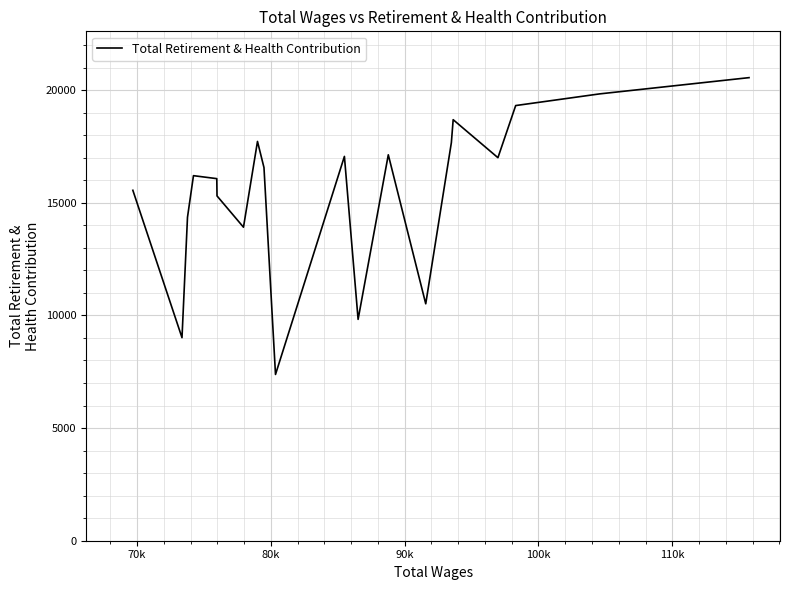

What is the minimum value shown in the chart?

7378